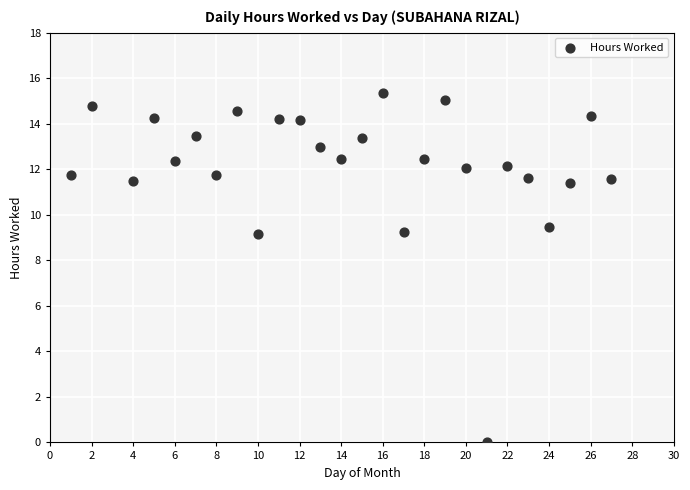

What is the range of Y values (max minus min)?

15.3